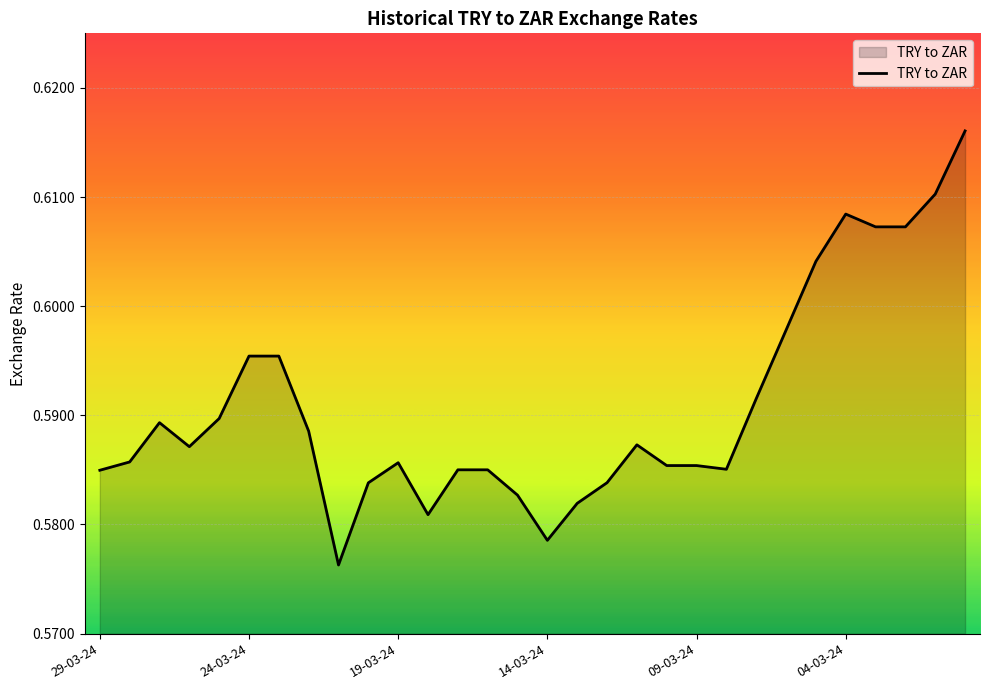

How many interior local valleys (lower than both neighbors) does the data have?

5